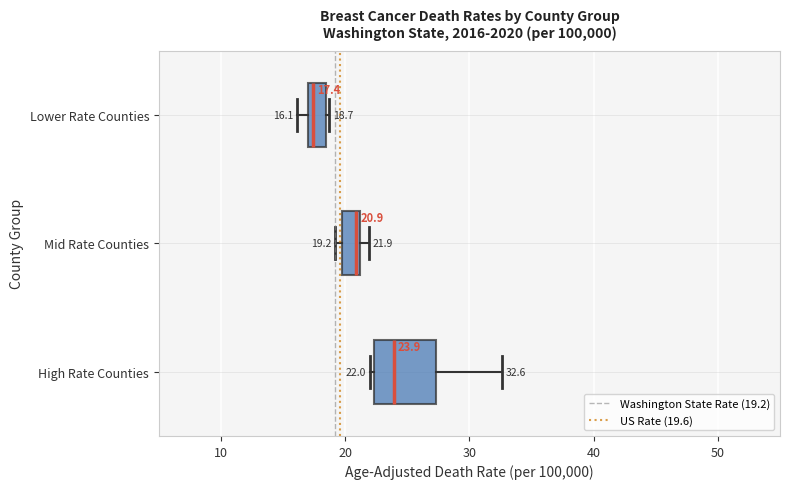

Which box is the widest, from its left edge to its right edge?

High Rate Counties